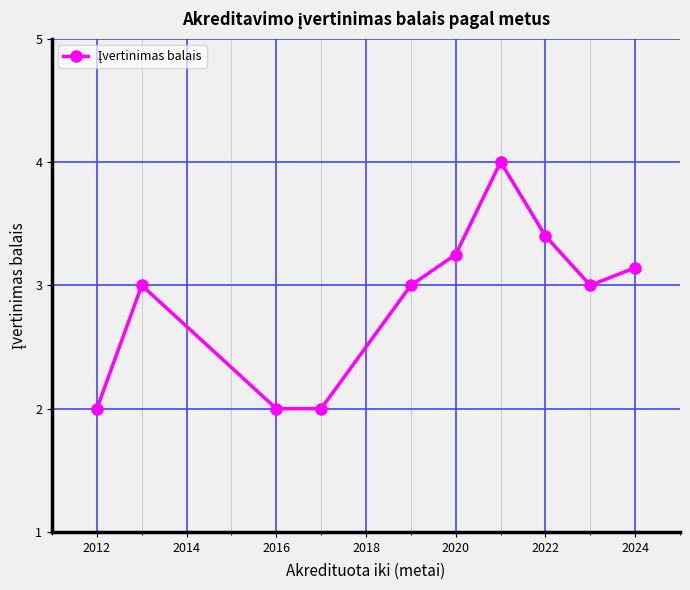

What is the value of the 2nd point from the left?

3.0